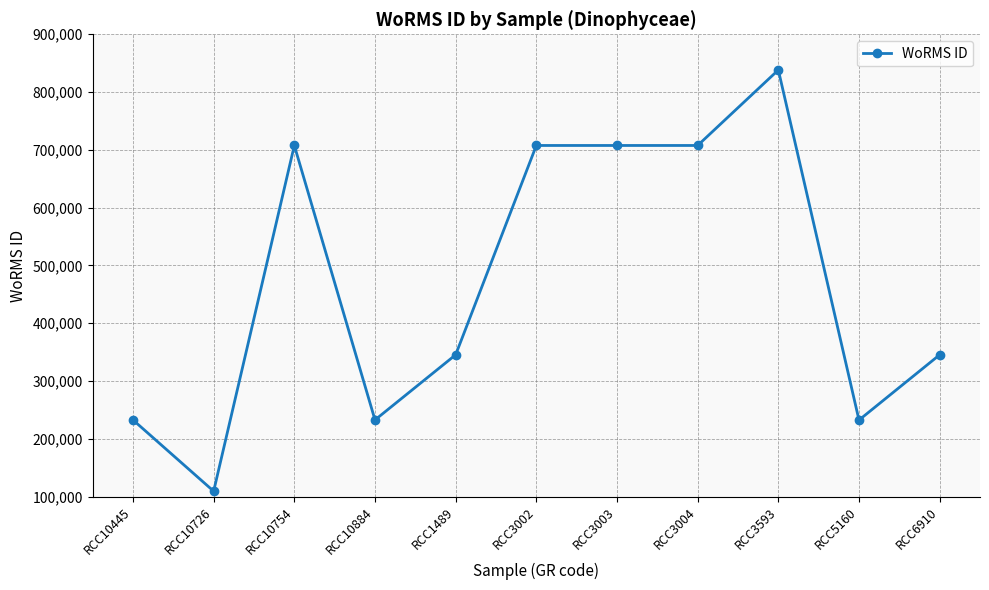

What is the approximate value at RCC1489, to the nearest 10?

345480